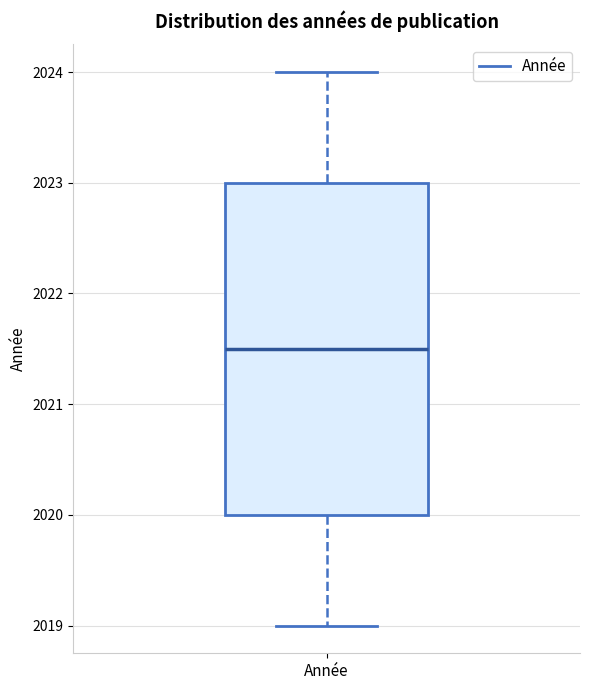

Transcribe this box plot: give where the median line is, the range the box spans, and where the two whiskers end, as read against the y-axis. The values are not printed on the chart, so give them approximately, as read against the axis.

median 2021.5, box 2020.0 to 2023.0, whiskers 2019.0 to 2024.0